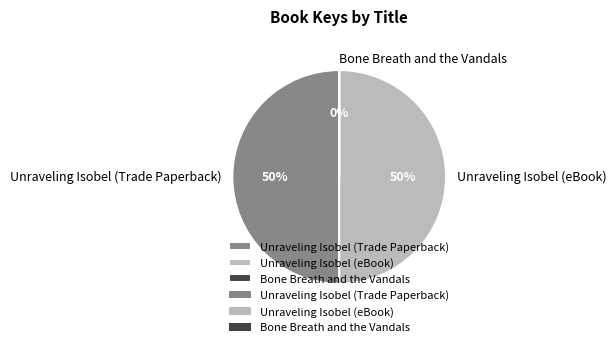

To the nearest percent, what percentage of the pie is Unraveling Isobel (eBook)?

50%